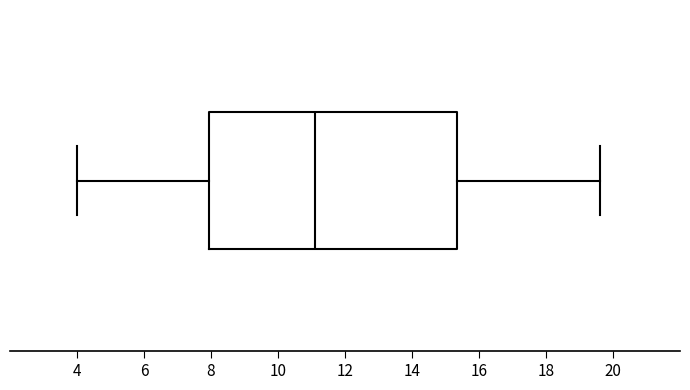

Read this box plot against the x-axis: the position of the median line, the range covered by the box, and the ends of both whiskers. The values are not printed on the chart, so give them approximately, as read against the axis.

median 11.2, box 8.0 to 15.4, whiskers 4.0 to 19.6